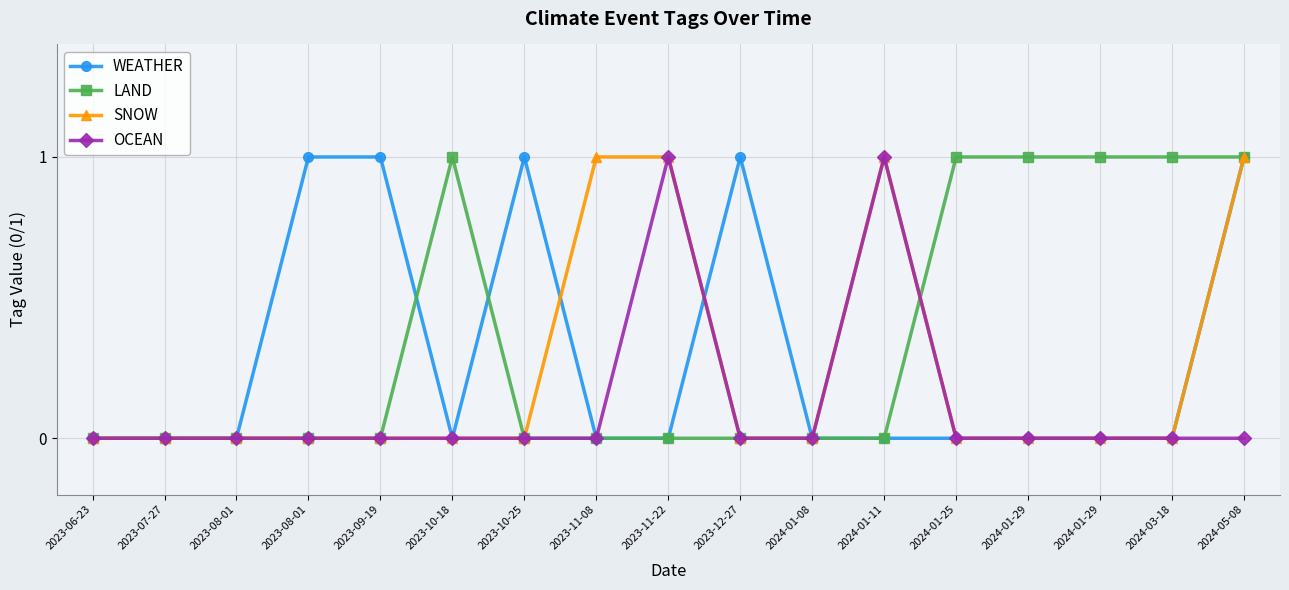

Which series has the widest spread of values?

WEATHER